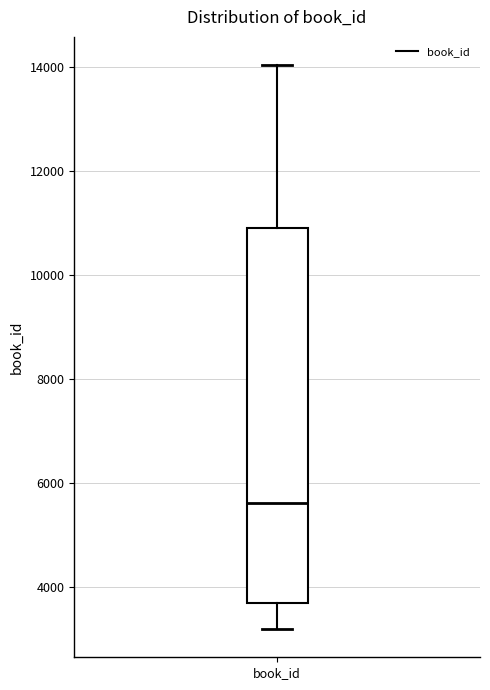

Transcribe this box plot: give where the median line is, the range the box spans, and where the two whiskers end, as read against the y-axis. The values are not printed on the chart, so give them approximately, as read against the axis.

median 5600, box 3600 to 10800, whiskers 3200 to 14000